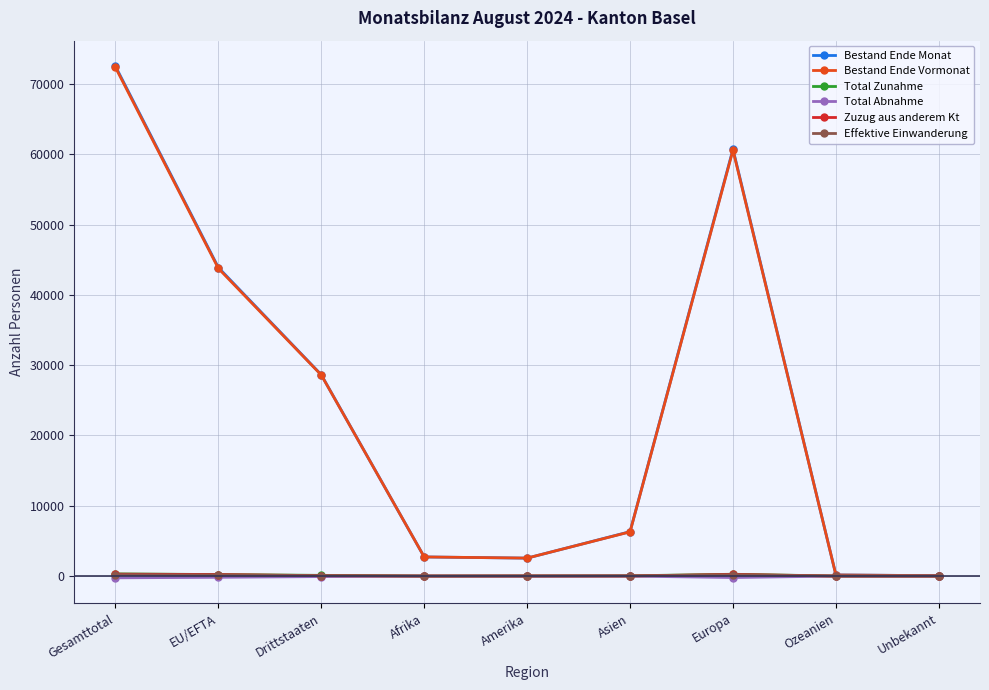

Which series changed the most between Gesamttotal and EU/EFTA?

Bestand Ende Monat